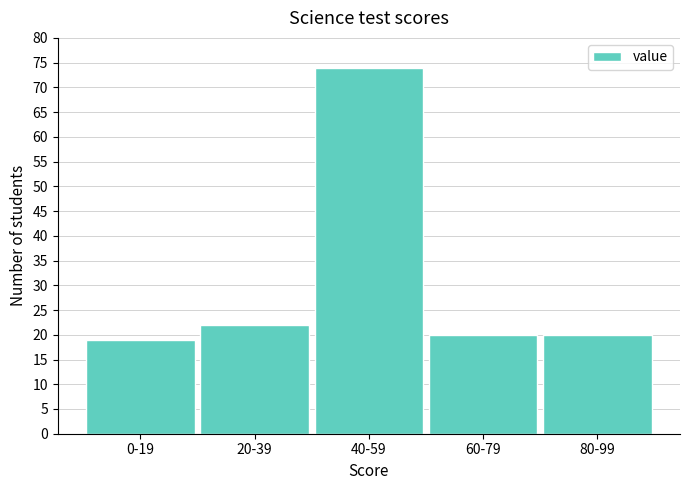

Reading left to right, transcribe all the data shown in this chart.

0-19=19	20-39=22	40-59=74	60-79=20	80-99=20